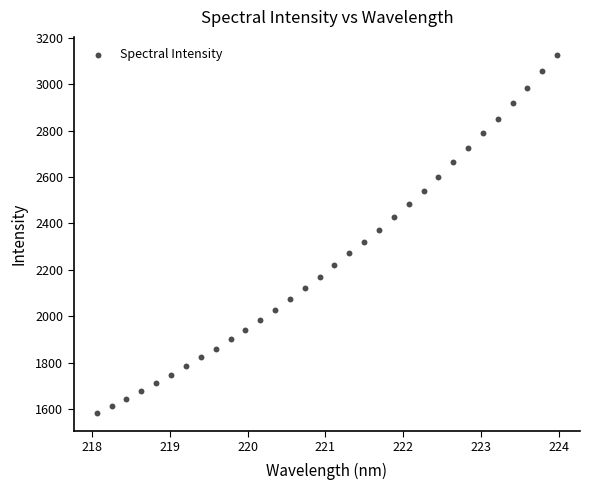

What is the range of Y values (max minus min)?

1545.6